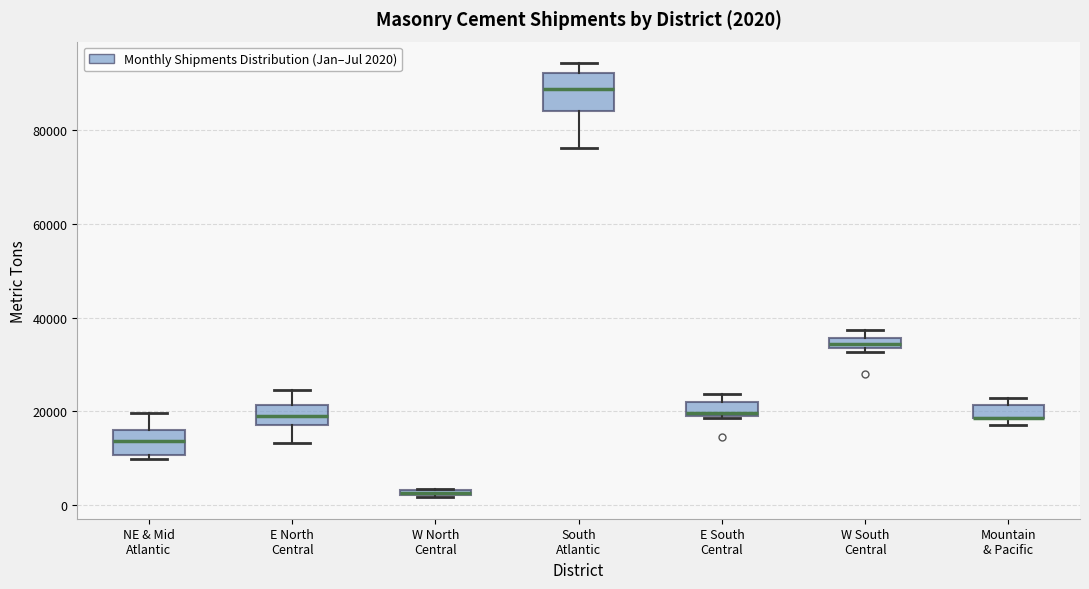

Which box is the tallest, from its lower edge to its upper edge?

South Atlantic